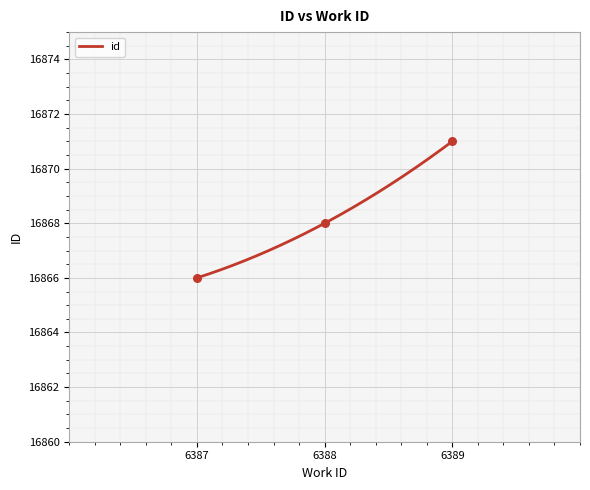

What is the change in value from 6387 to 6389?

+5